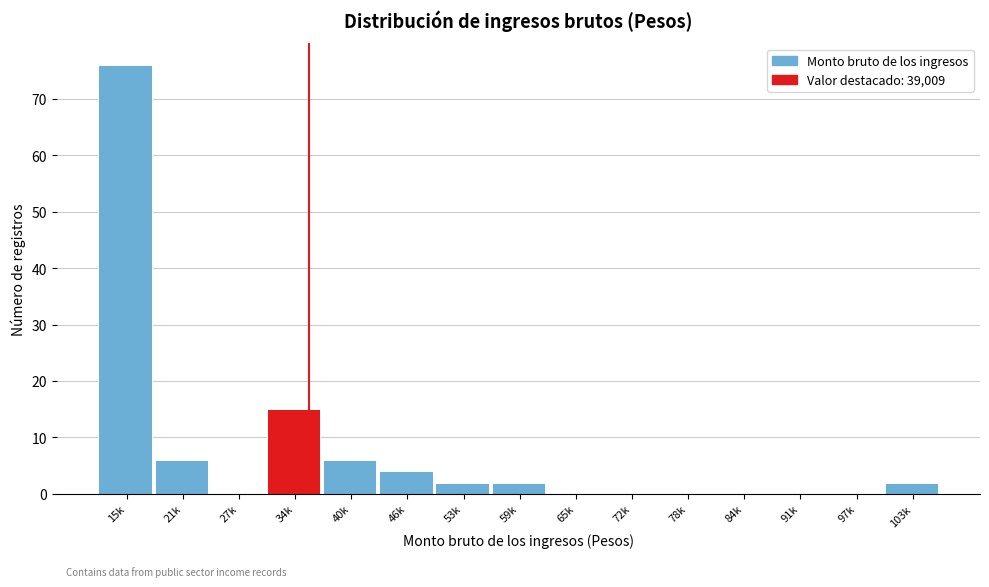

Reading left to right, list all the values displayed in this chart.

15k=76	21k=6	27k=0	34k=15	40k=6	46k=4	53k=2	59k=2	65k=0	72k=0	78k=0	84k=0	91k=0	97k=0	103k=2